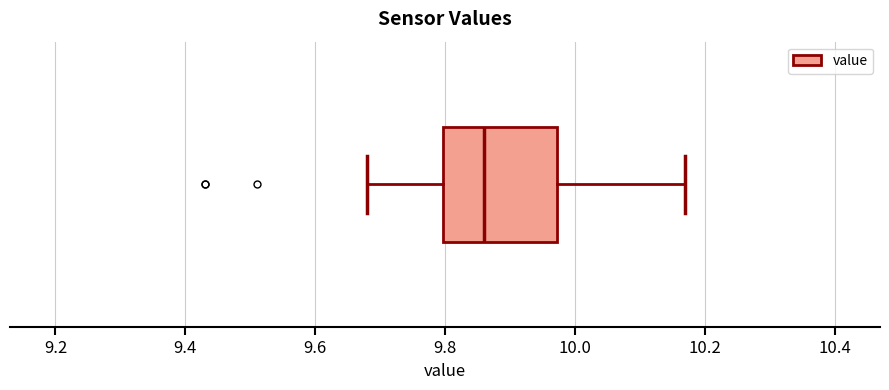

Read this box plot against the x-axis: the position of the median line, the range covered by the box, and the ends of both whiskers. The values are not printed on the chart, so give them approximately, as read against the axis.

median 9.86, box 9.80 to 9.98, whiskers 9.68 to 10.18